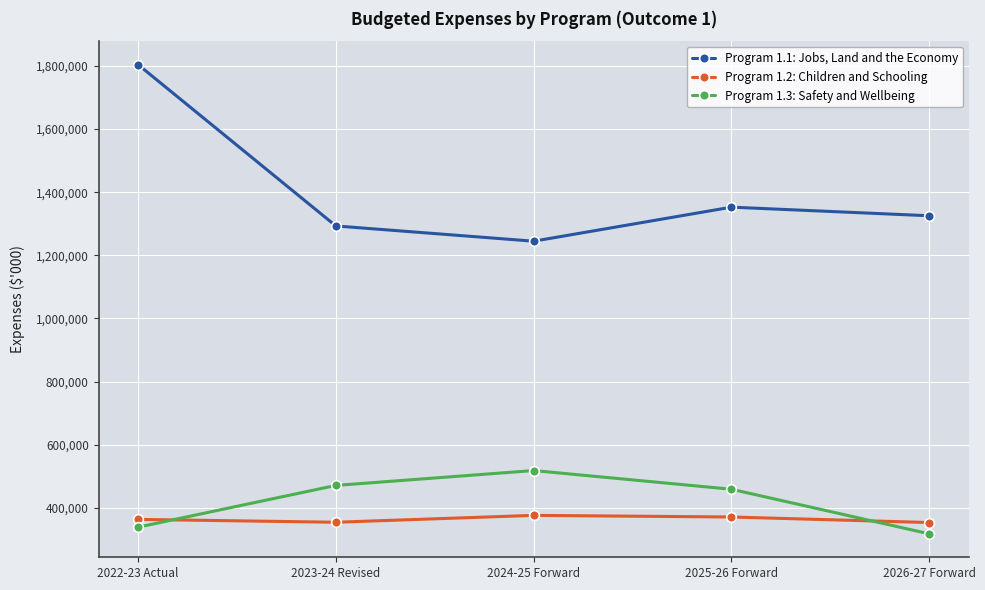

Which series has the widest spread of values?

Program 1.1: Jobs, Land and the Economy